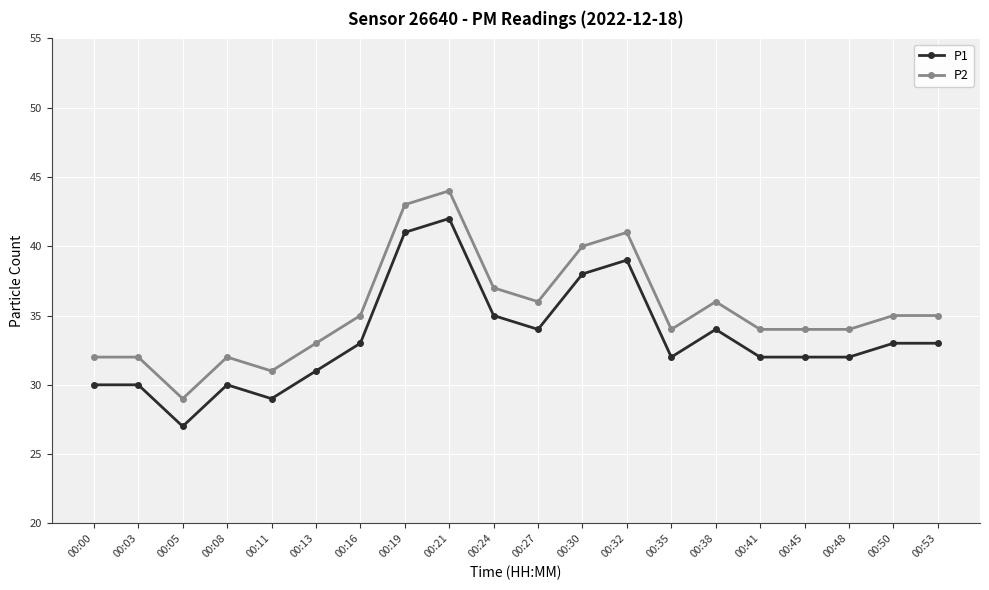

True or false: P2 and P1 intersect in this chart.

False